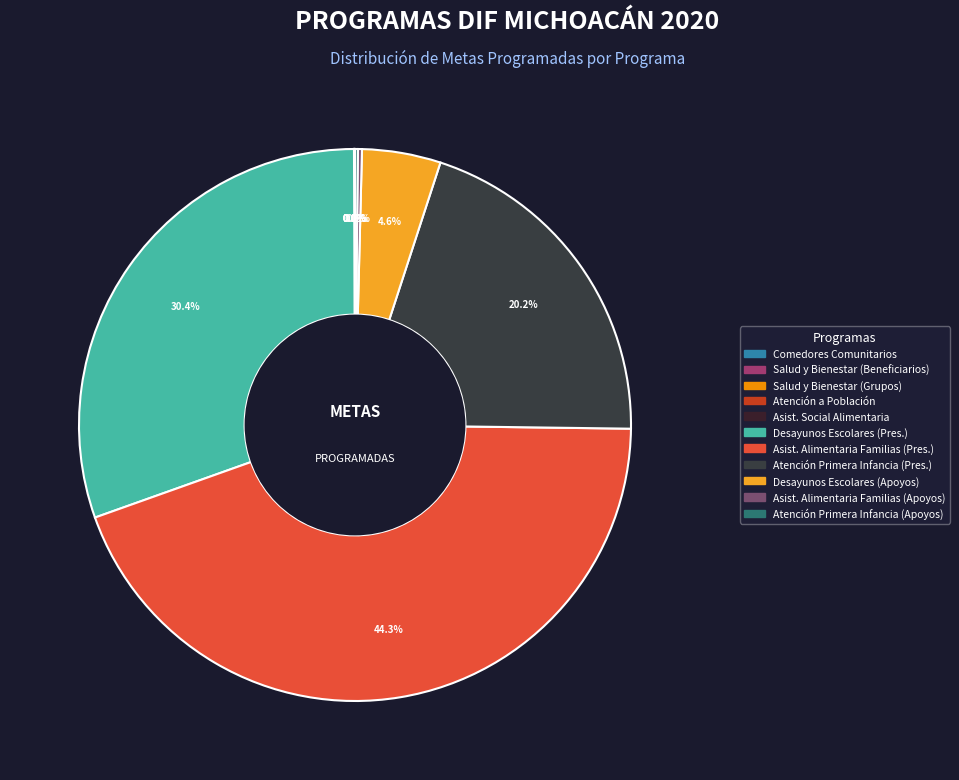

Is there a majority slice in this chart?

No